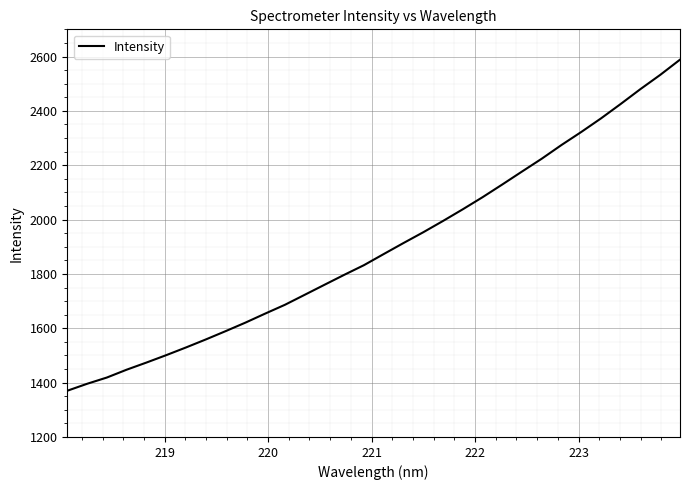

What is the smallest value displayed?

1370.1